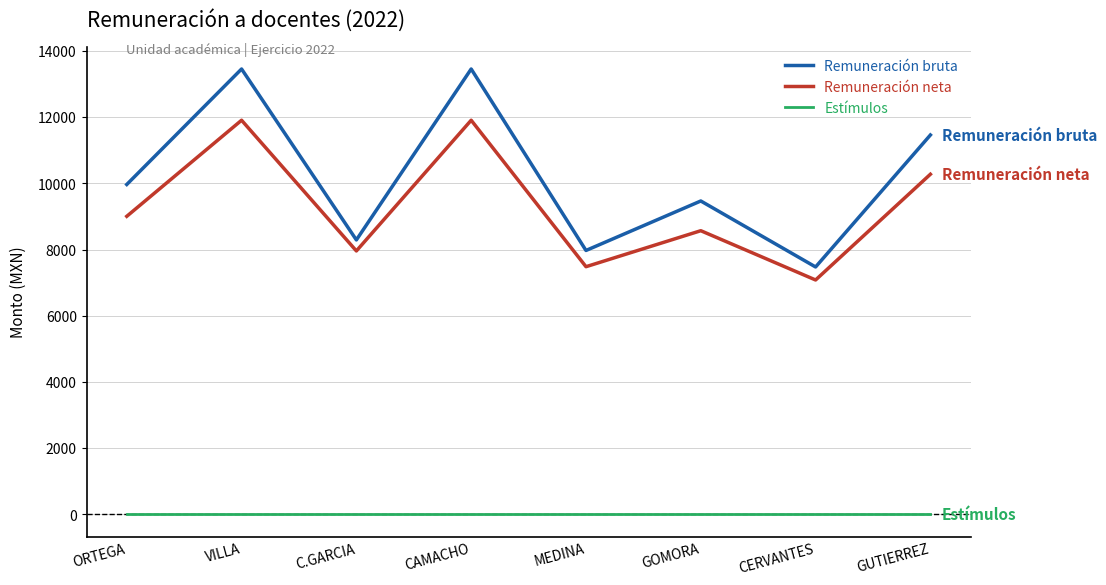

Rank the series by their maximum value, from lowest to highest.

Estímulos, Remuneración neta, Remuneración bruta